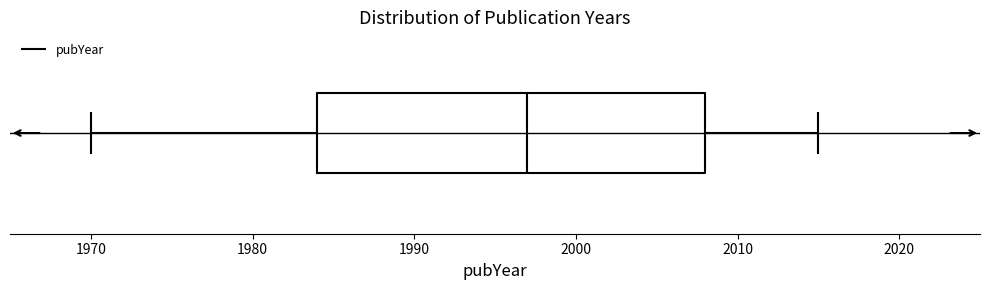

Read this box plot against the x-axis: the position of the median line, the range covered by the box, and the ends of both whiskers. The values are not printed on the chart, so give them approximately, as read against the axis.

median 1997, box 1984 to 2008, whiskers 1970 to 2015